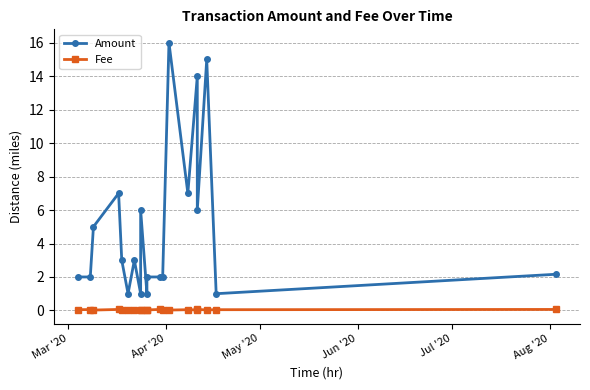

True or false: Fee and Amount cross at least once.

False